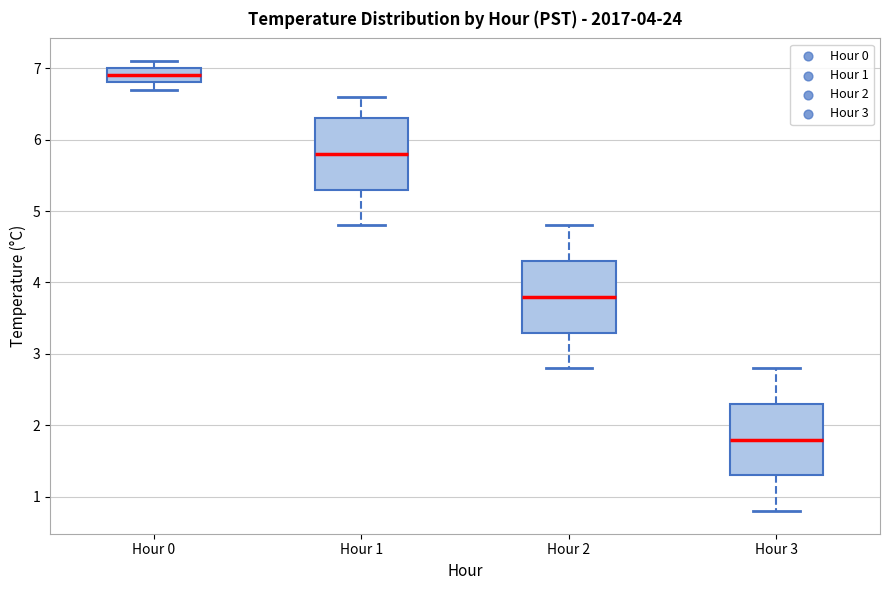

Where does the median line of the box for Hour 2 sit on the y-axis? The values are not printed on the chart, so give them approximately, as read against the axis.

3.8